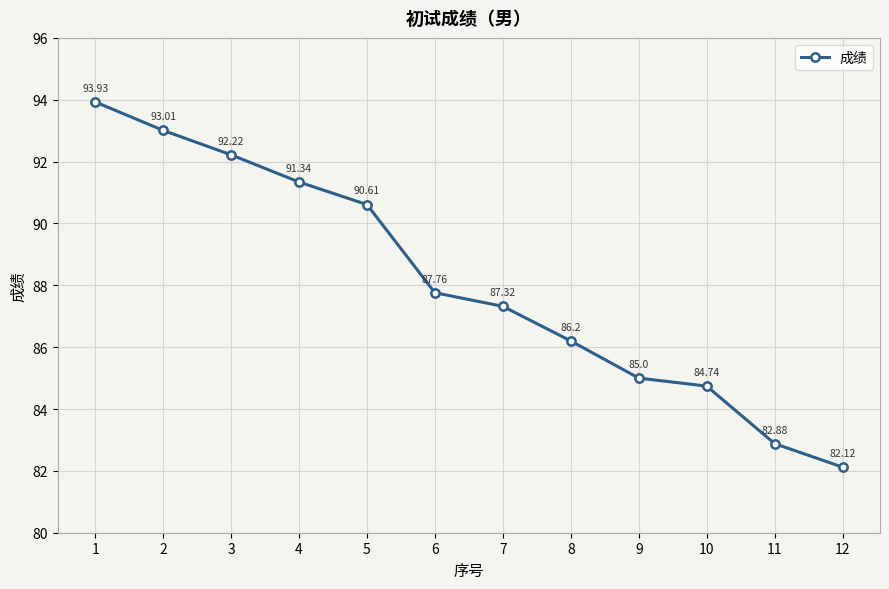

What is the ratio of the value at 1 to the value at 9?

1.1